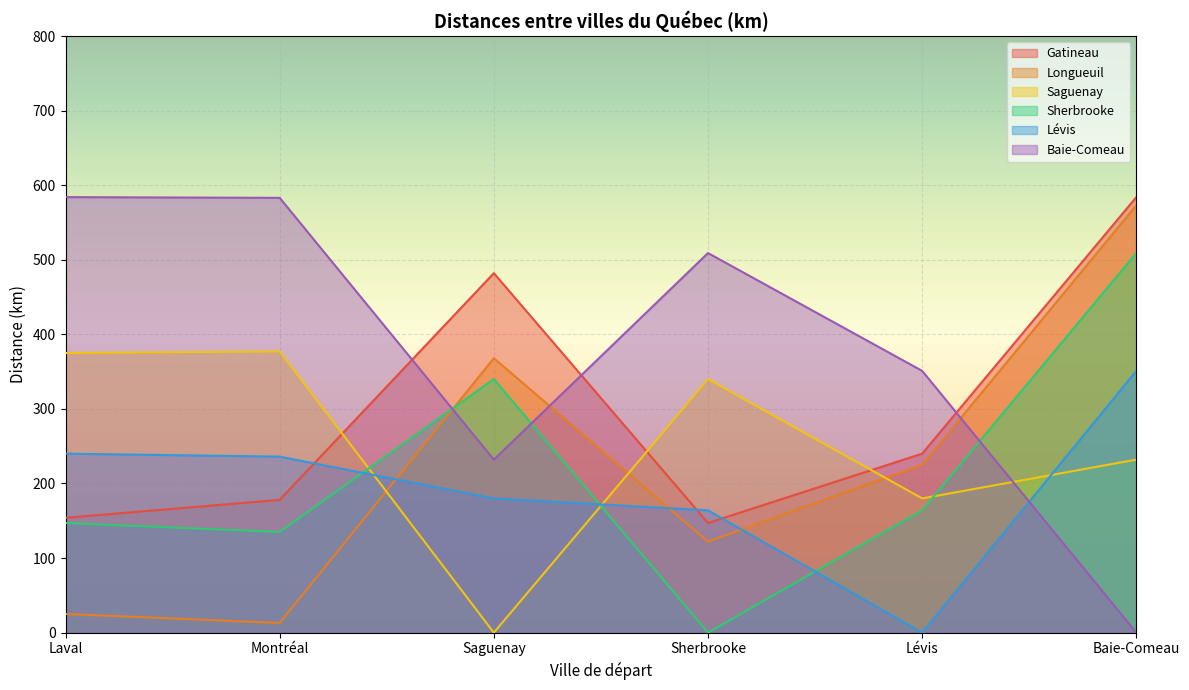

At how many categories does at least one series exceed 554?

3